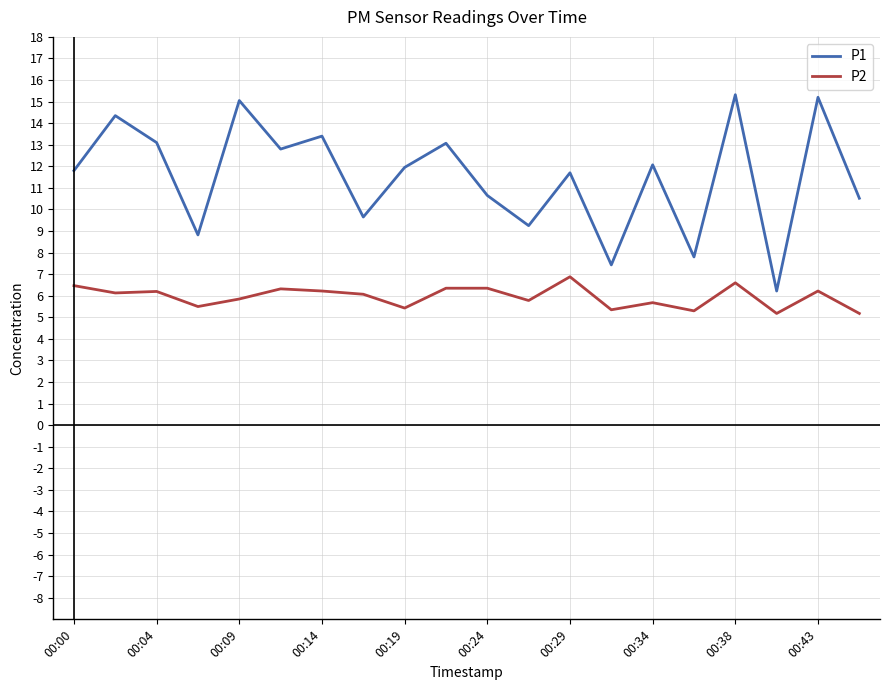

What is the minimum value shown in the chart?

5.2